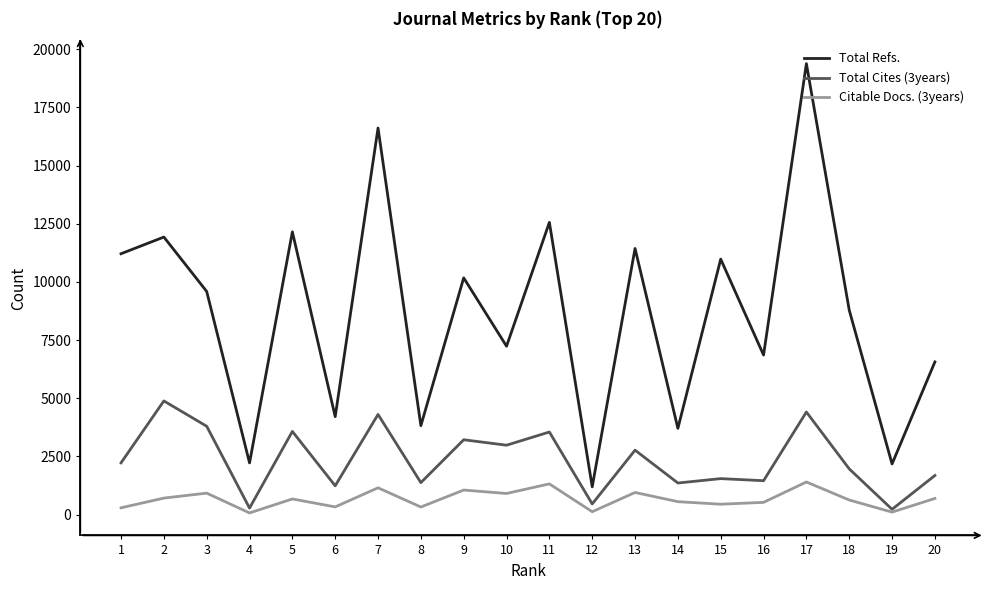

True or false: Total Cites (3years) and Total Refs. cross at least once.

False